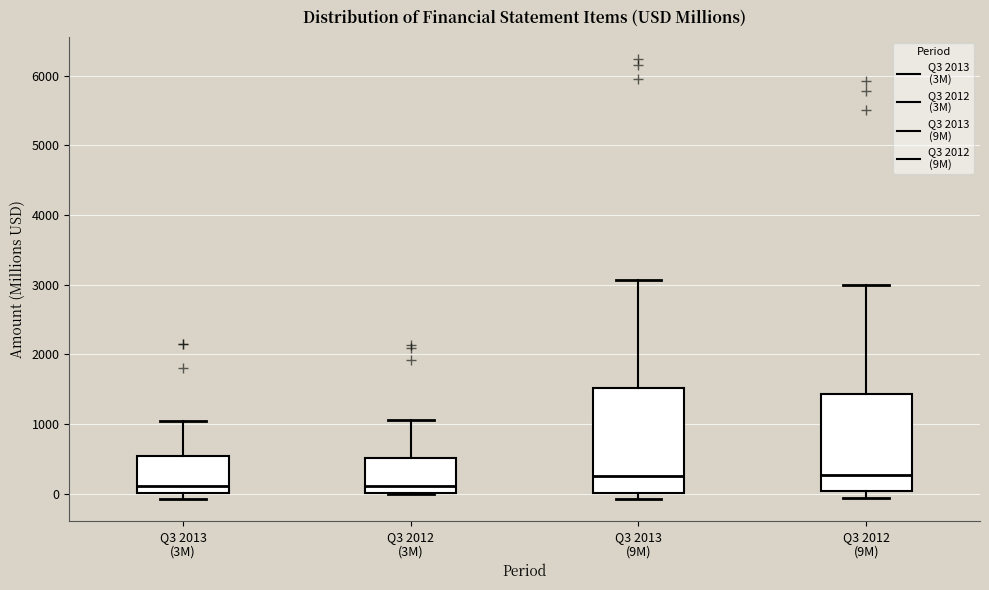

Which box is the tallest, from its lower edge to its upper edge?

Q3 2013 (9M)